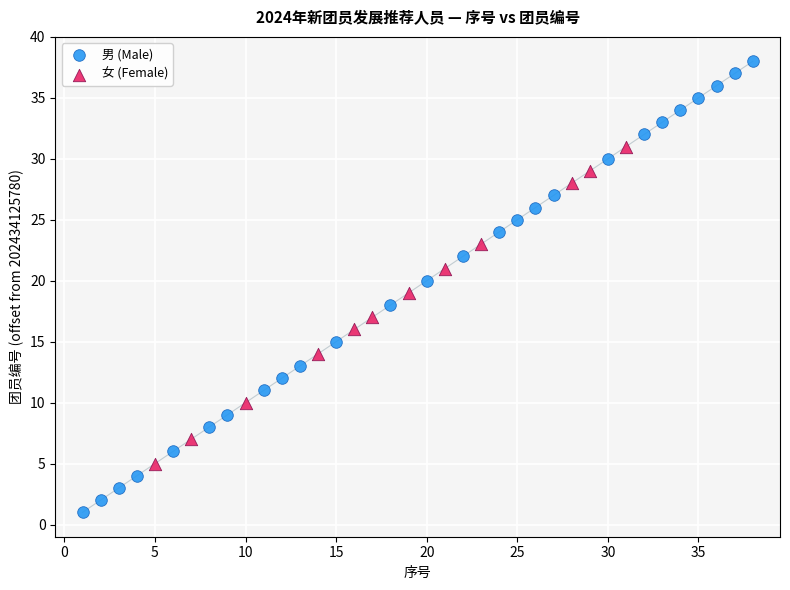

Which series contains the highest Y value?

男 (Male)